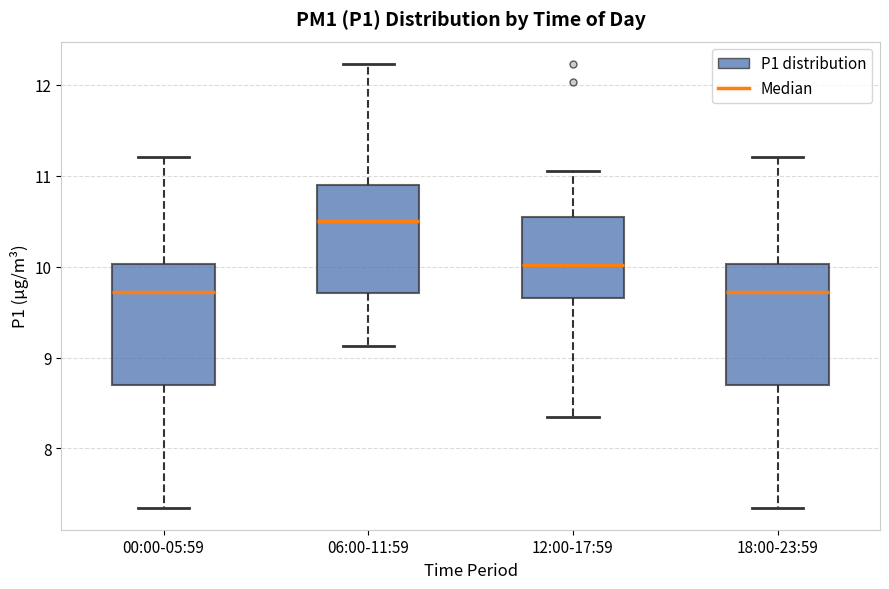

Reading left to right, transcribe this box plot: for each box, give where its median line is, the range the box spans, and where its two whiskers end, as read against the y-axis. The values are not printed on the chart, so give them approximately, as read against the axis.

00:00-05:59: median 9.7, box 8.7 to 10.0, whiskers 7.4 to 11.2
06:00-11:59: median 10.5, box 9.7 to 10.9, whiskers 9.1 to 12.2
12:00-17:59: median 10.0, box 9.7 to 10.5, whiskers 8.4 to 11.1
18:00-23:59: median 9.7, box 8.7 to 10.0, whiskers 7.4 to 11.2